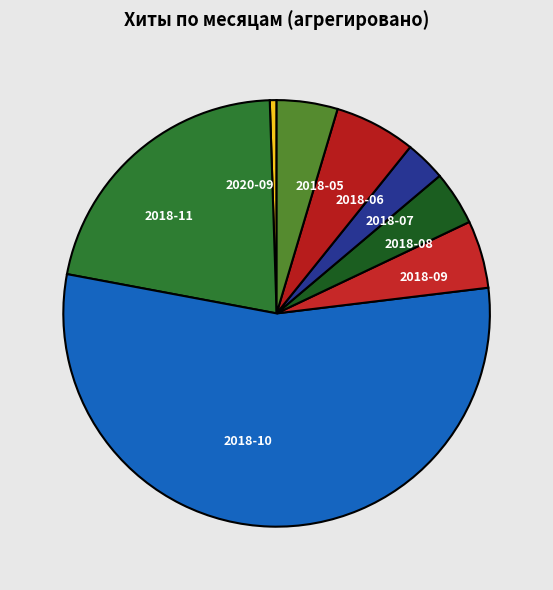

Count the number of slices in the pie.

8